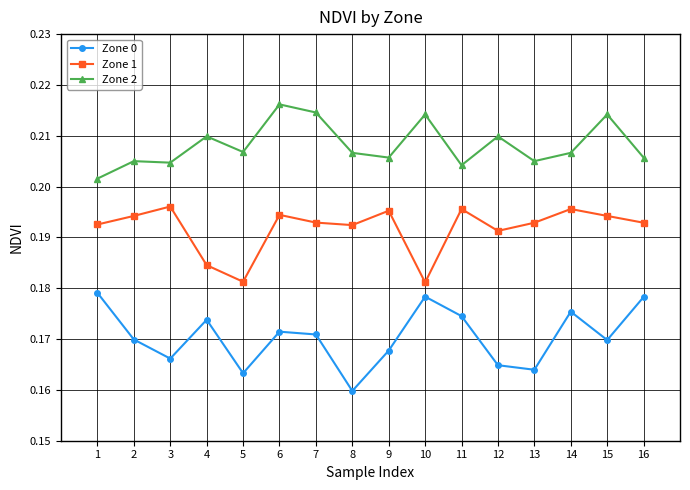

Which label corresponds to the largest value in the chart?

6